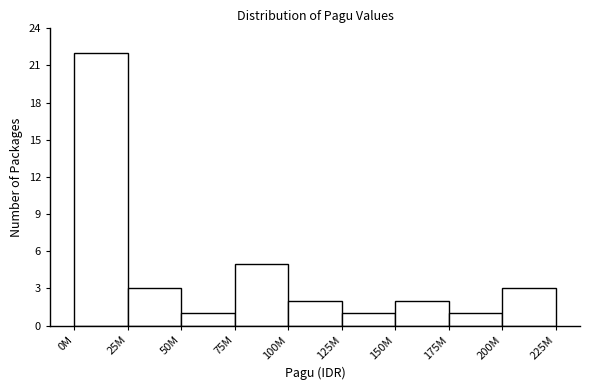

Reading right to left, list all the values displayed in this chart.

200M=3	175M=1	150M=2	125M=1	100M=2	75M=5	50M=1	25M=3	0M=22